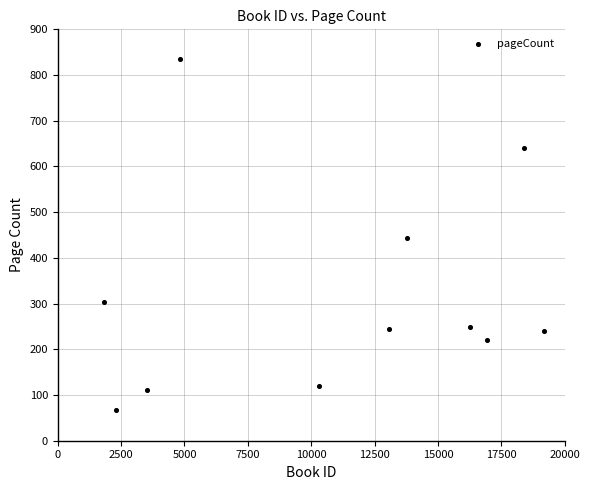

What is the average Y value?

316